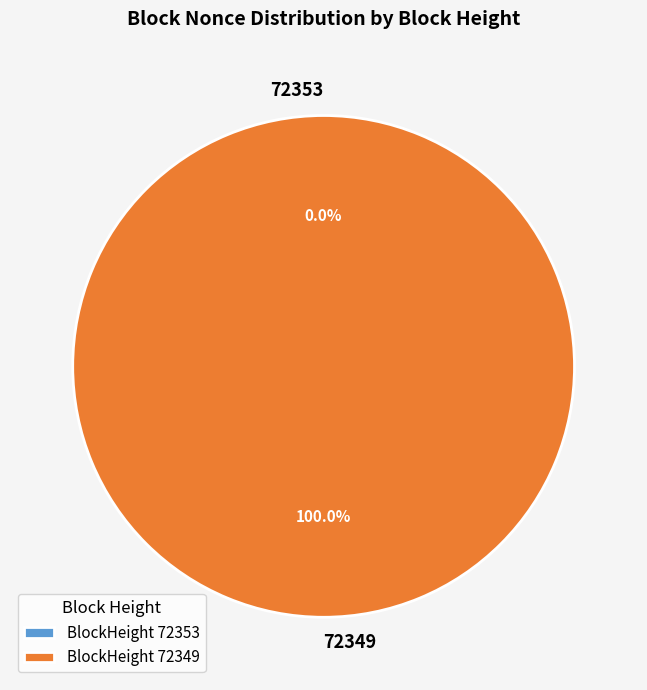

What percentage is the 72349 slice, to the nearest percent?

100%